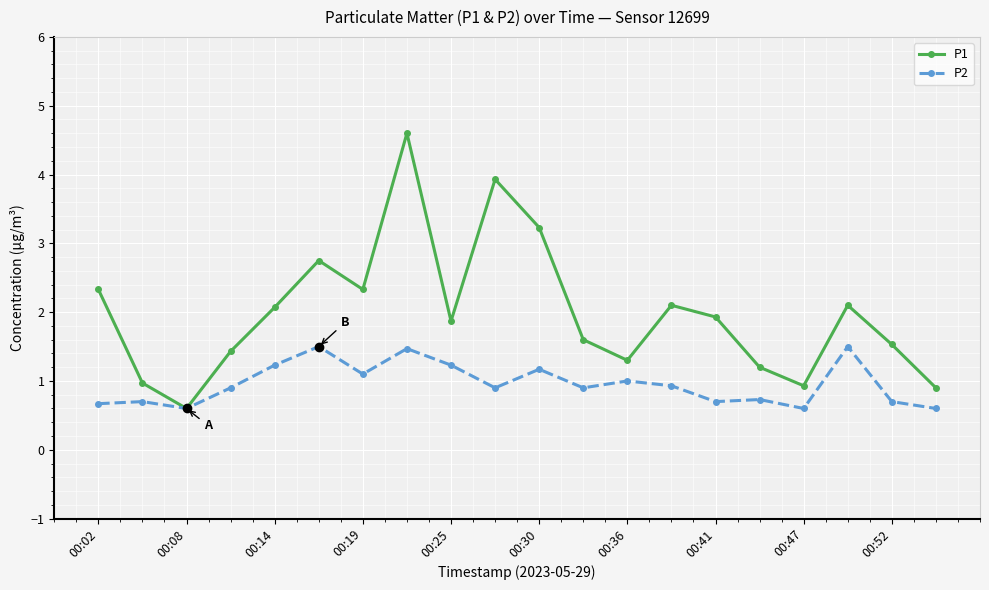

What is the value of the P2 point at the 12th from the left?

0.9